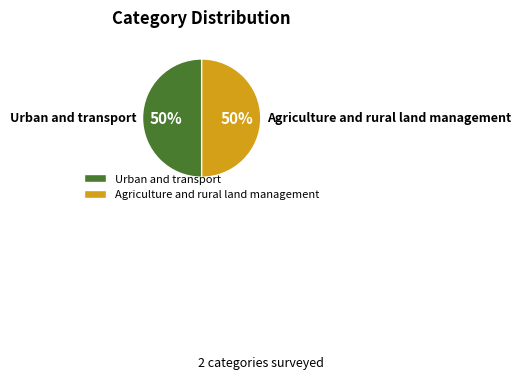

To the nearest percent, what is the combined percentage of Agriculture and rural land management and Urban and transport?

100%